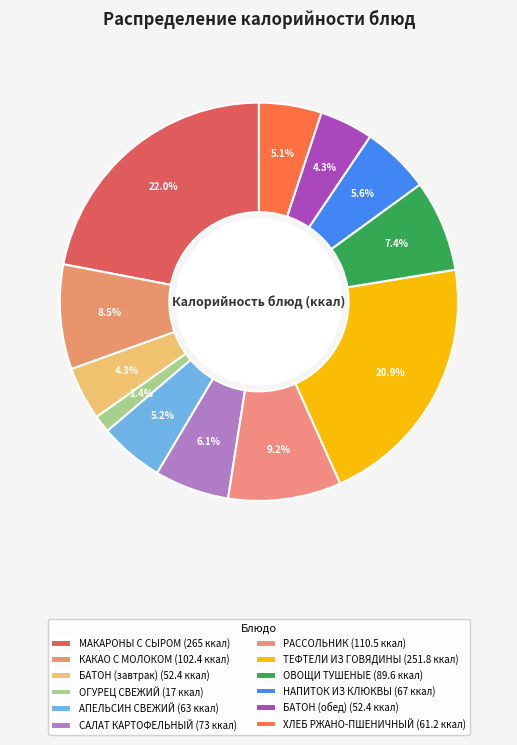

Which slice is the largest?

МАКАРОНЫ С СЫРОМ